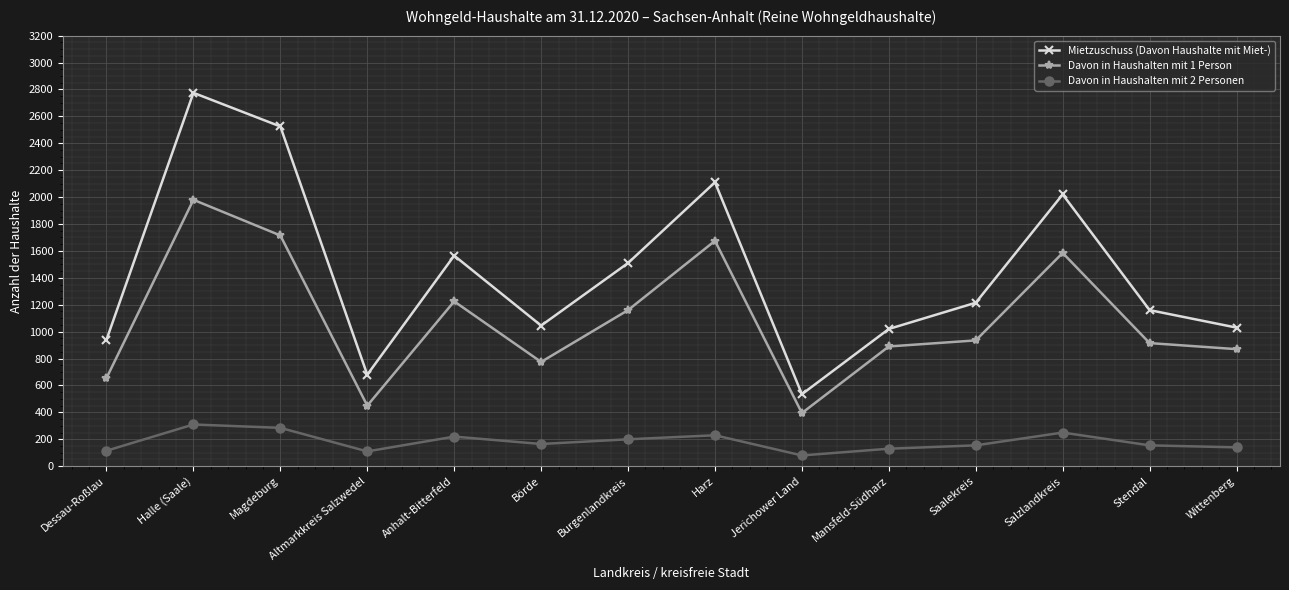

How many lines are shown in the chart?

3